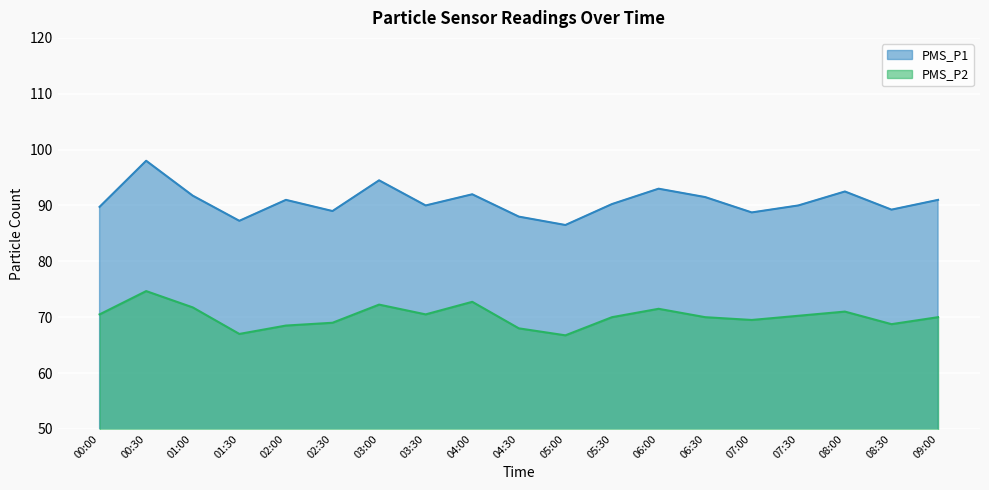

At 04:30, list the series in order from smallest to largest.

PMS_P2, PMS_P1